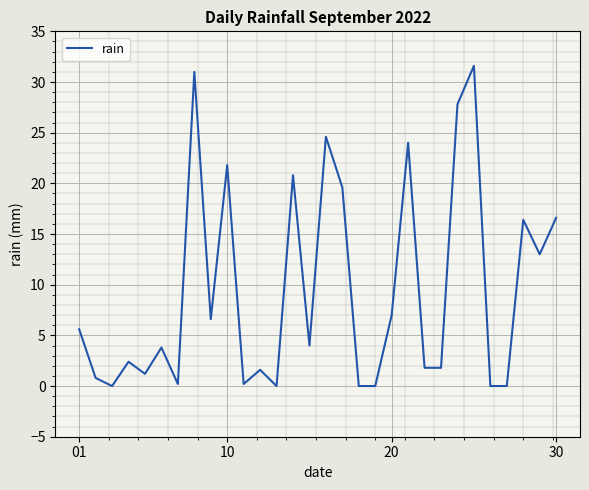

What is the difference between the maximum and minimum values?

31.6